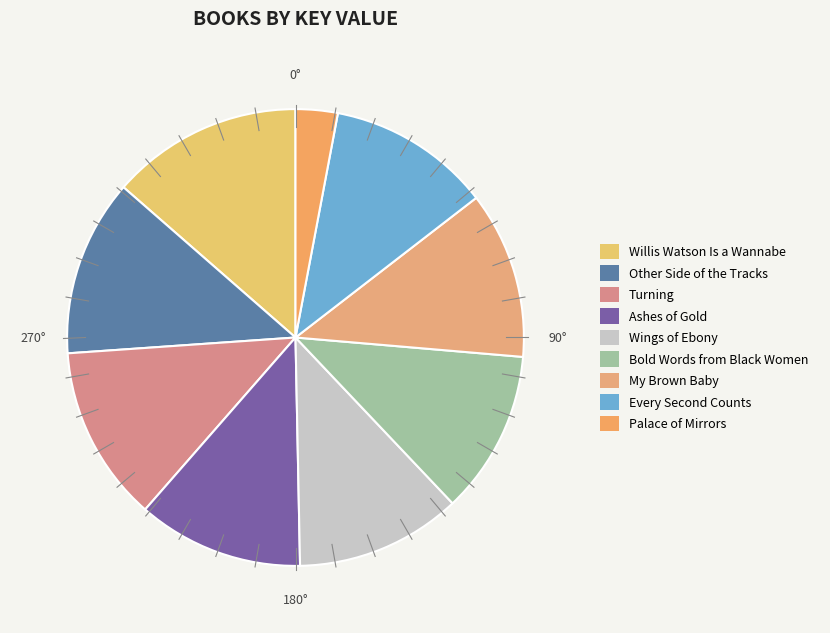

How many segments does this pie chart have?

9